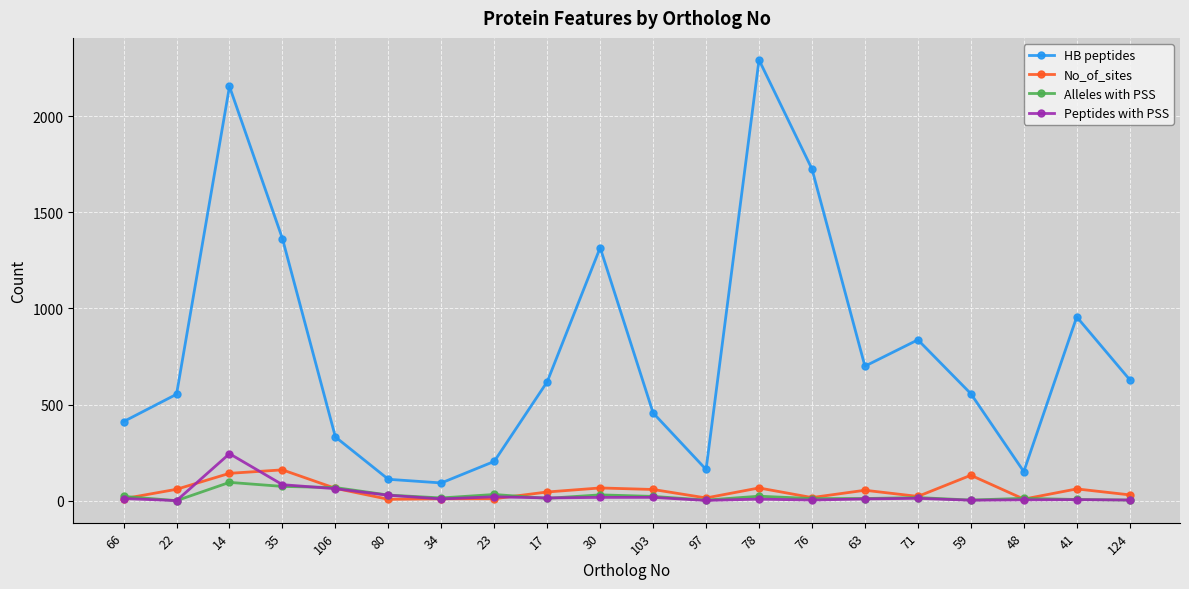

How many data points does each series have?

20